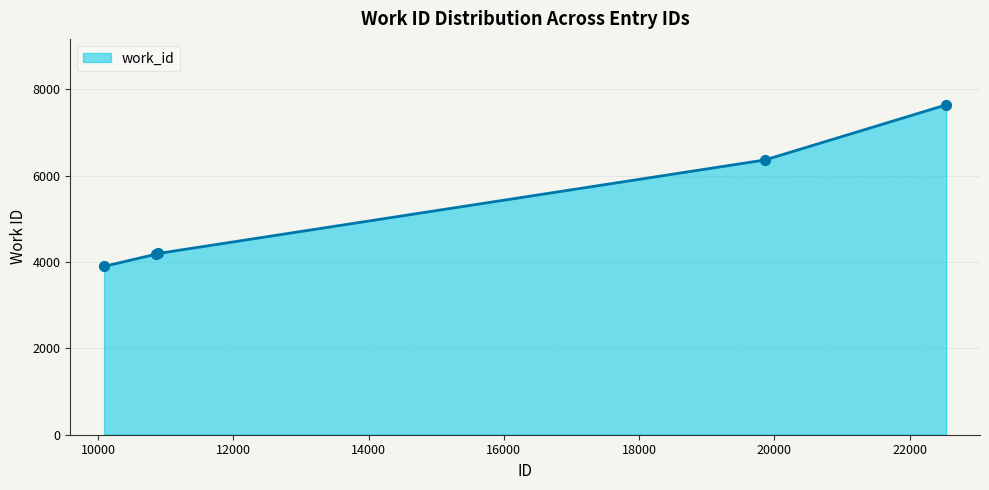

Which has a higher value, 10087 or 19860?

19860